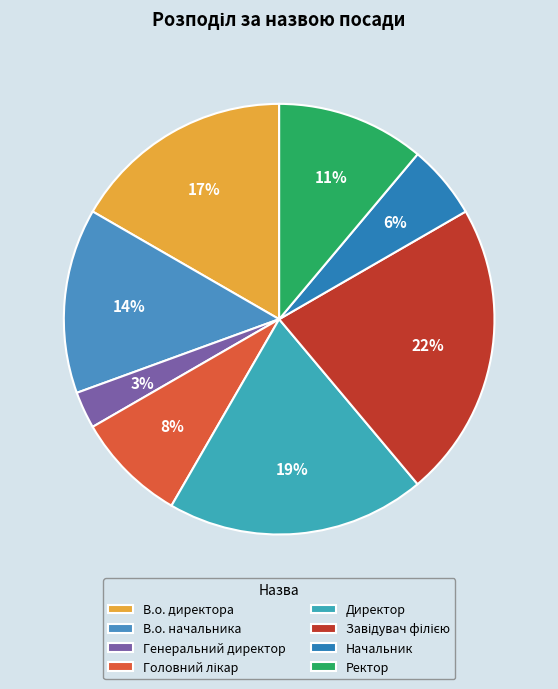

How many segments does this pie chart have?

8